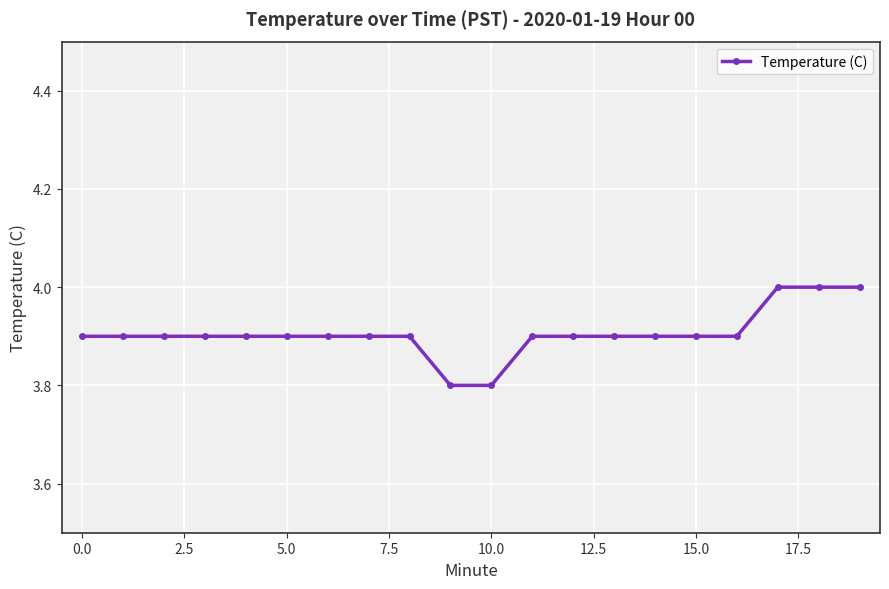

What is the sum of all values?

78.1